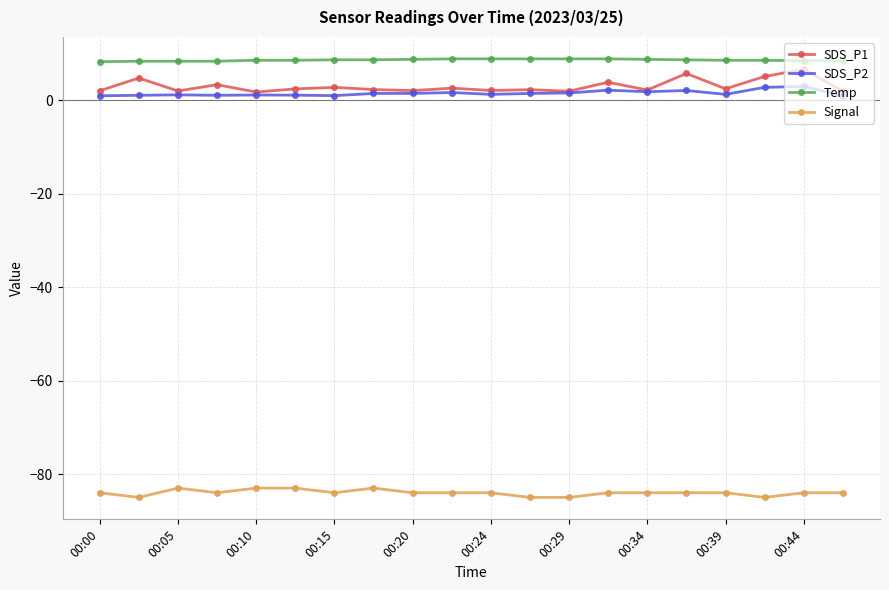

Which series has the largest total across all categories?

Temp